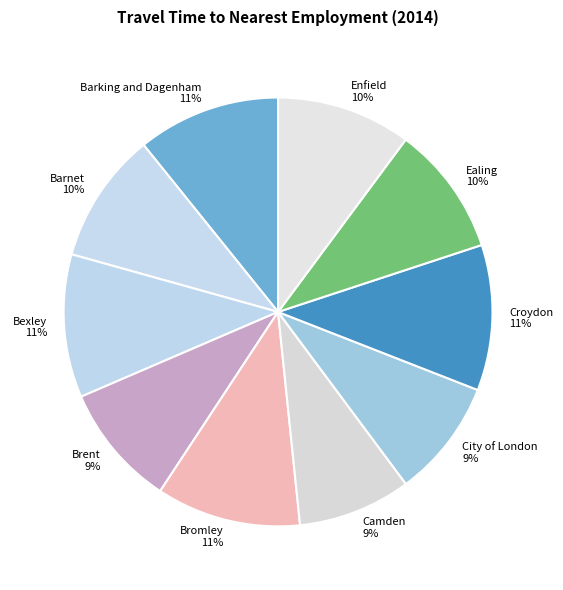

How many segments does this pie chart have?

10